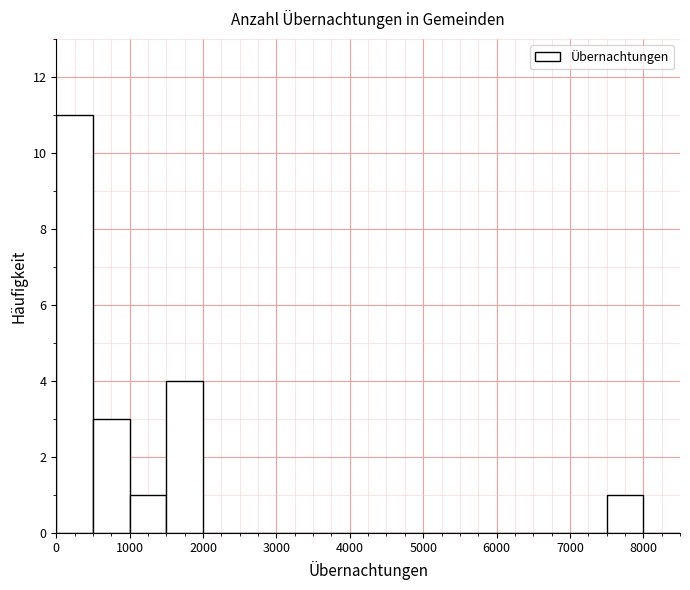

How tall is the bar that spans 0 to 500 on the x-axis? The values are not printed on the chart, so give them approximately, as read against the axis.

11